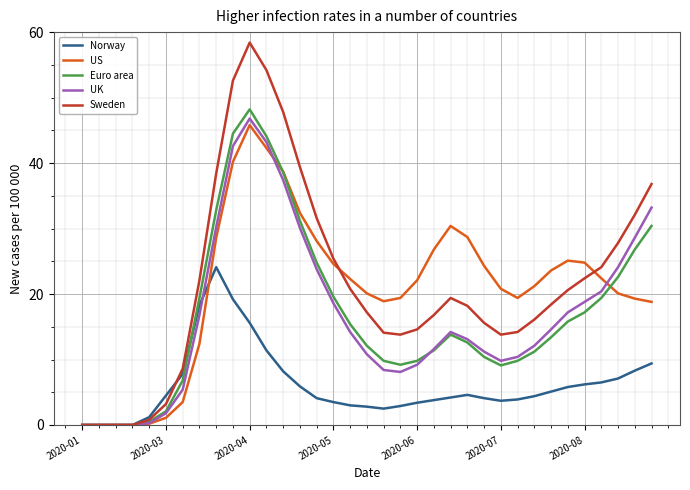

What is the highest value of the US series?

45.8